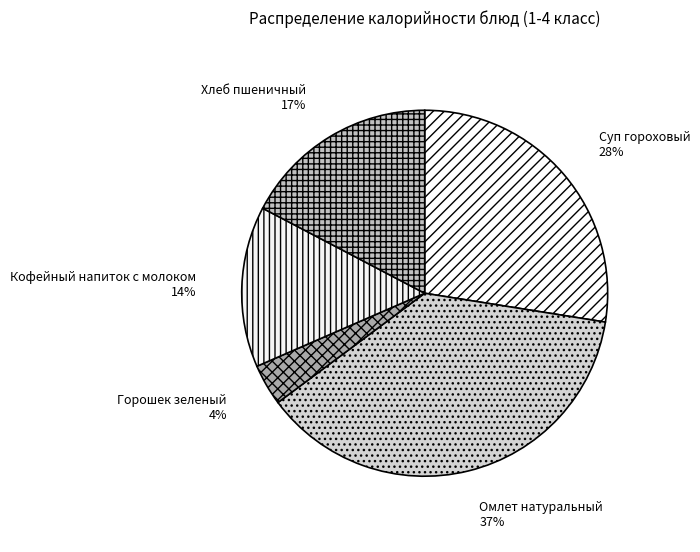

Is there any slice that represents more than half of the pie?

No